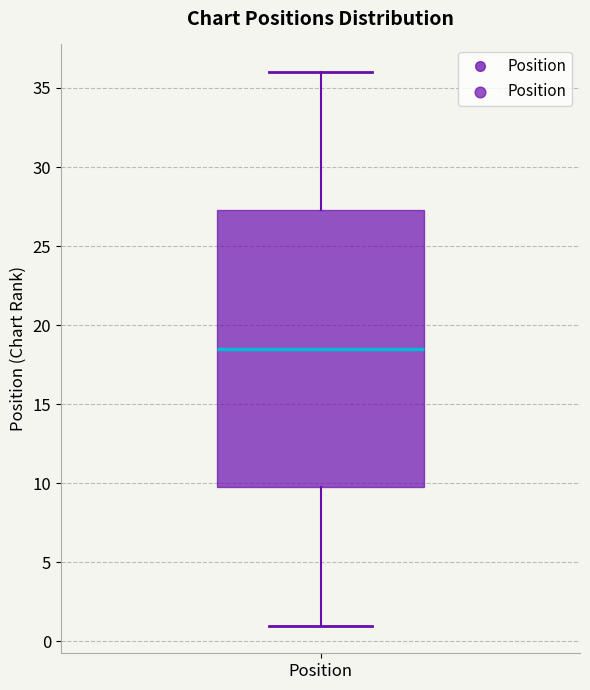

Read this box plot against the y-axis: the position of the median line, the range covered by the box, and the ends of both whiskers. The values are not printed on the chart, so give them approximately, as read against the axis.

median 18.5, box 10.0 to 27.5, whiskers 1.0 to 36.0